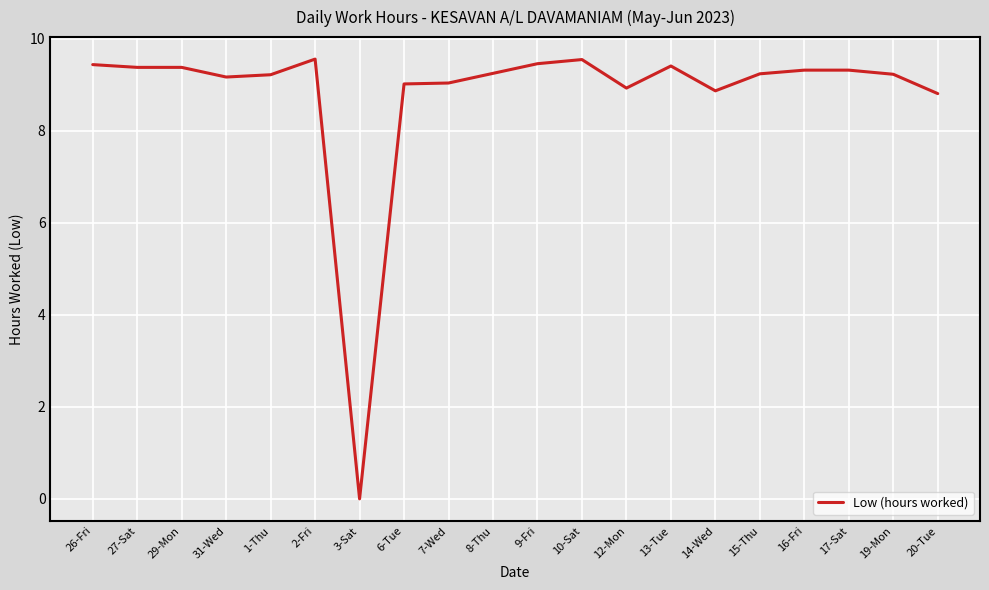

The chart shows a value of 9.4 at 26-Fri. True or false?

True